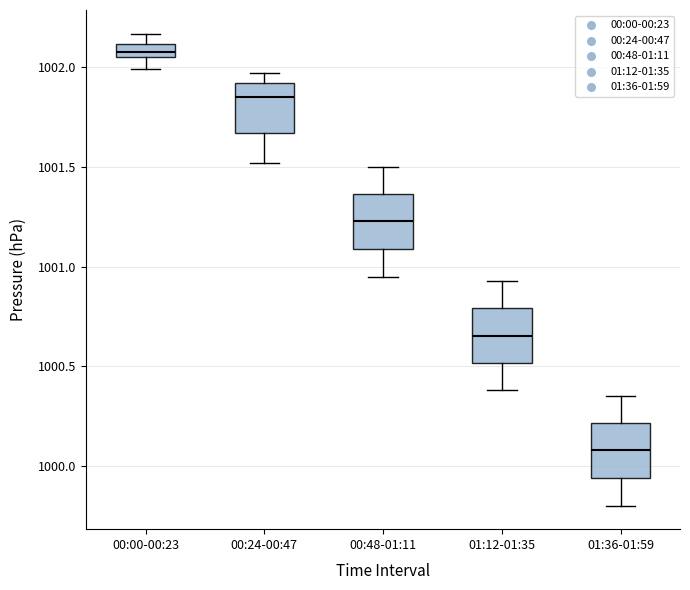

Which box has the highest median line?

00:00-00:23